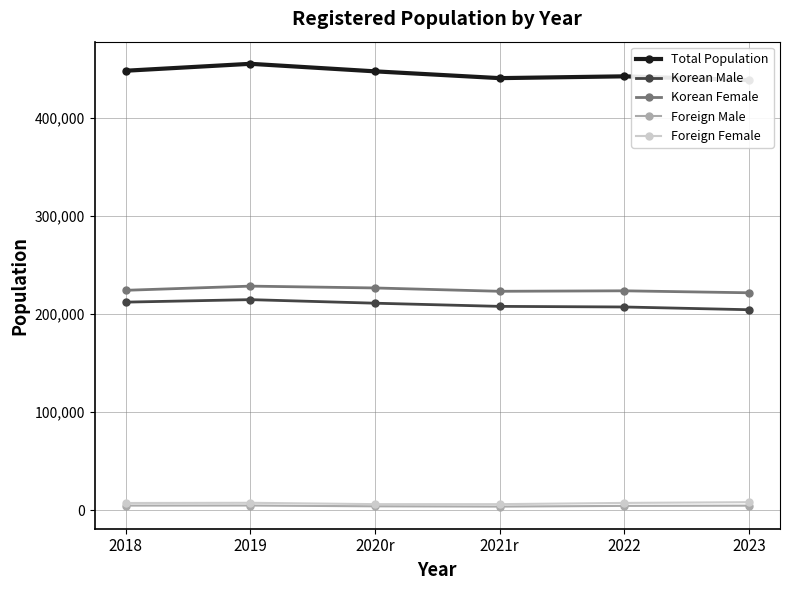

Between 2020r and 2021r, which series saw the biggest shift?

Total Population